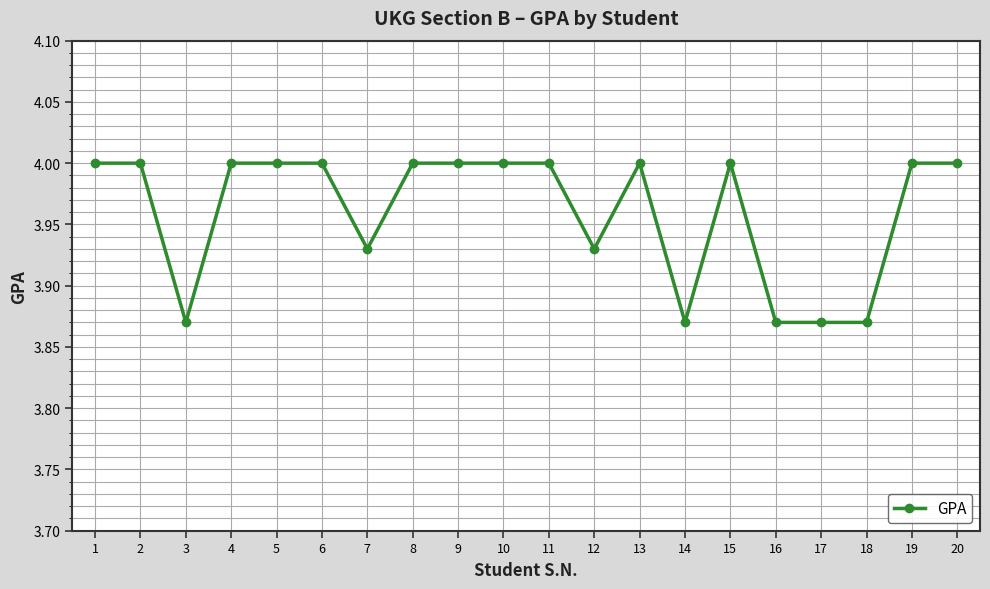

The chart shows a value of 2.0 at 2. True or false?

False